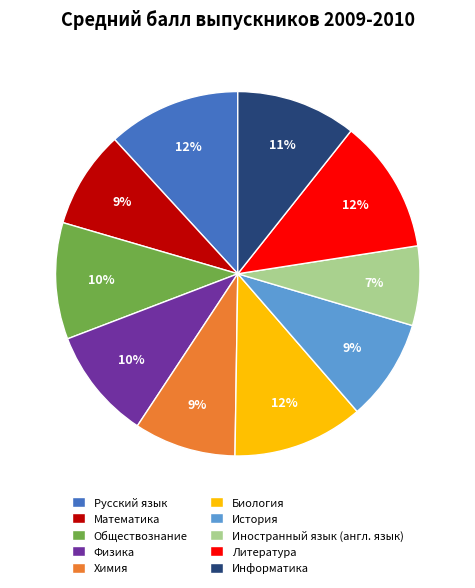

Do Информатика and Математика together represent more than half of the pie?

No